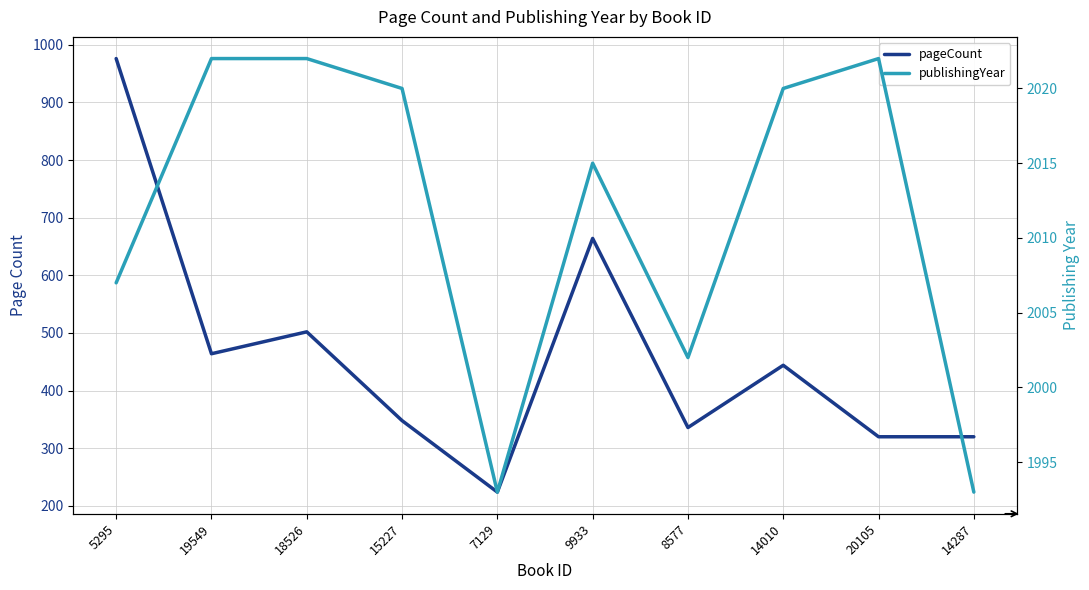

True or false: pageCount and publishingYear intersect in this chart.

False